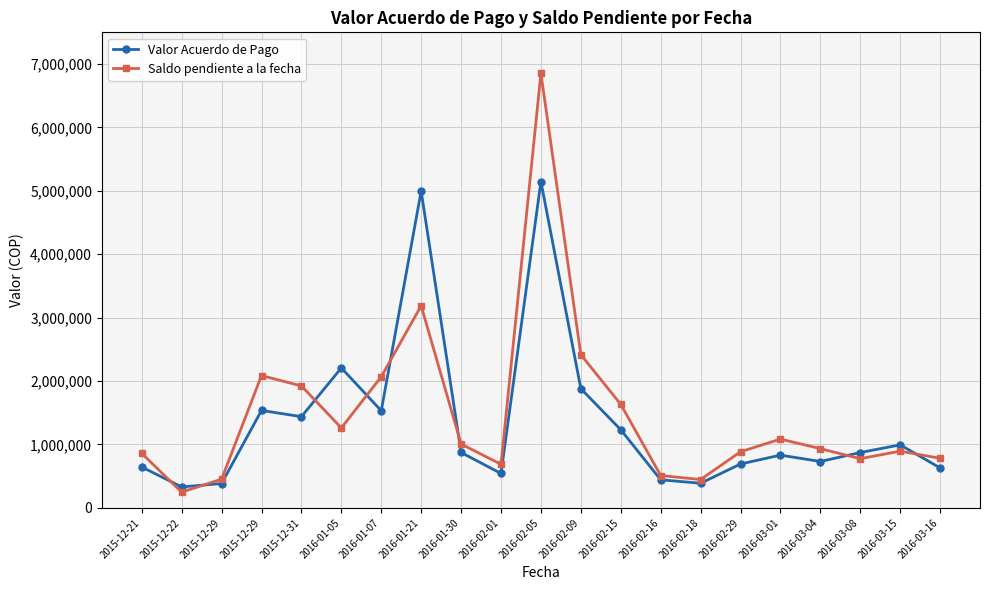

What is the sum of all Valor Acuerdo de Pago values?

28322330